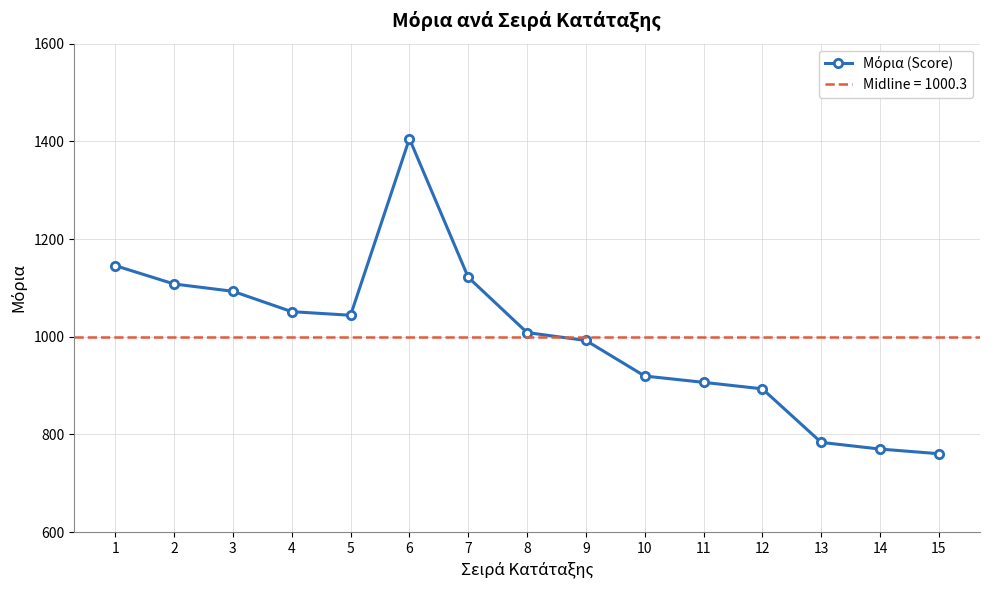

How many values are below 1008?

7